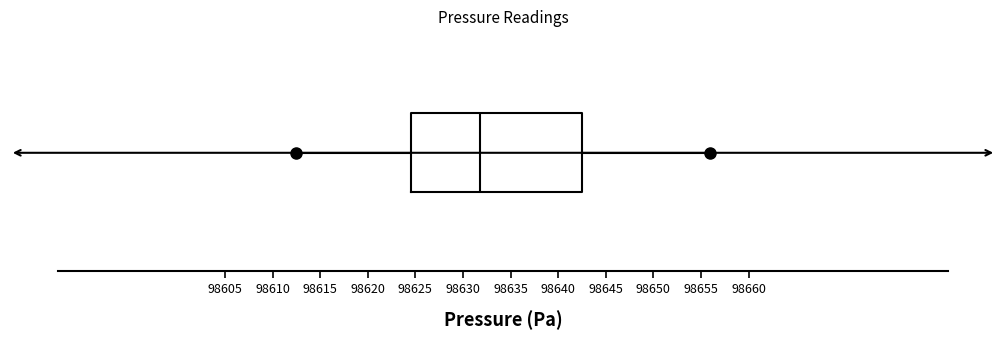

Where does the left whisker of the box end on the x-axis? The values are not printed on the chart, so give them approximately, as read against the axis.

98612.5